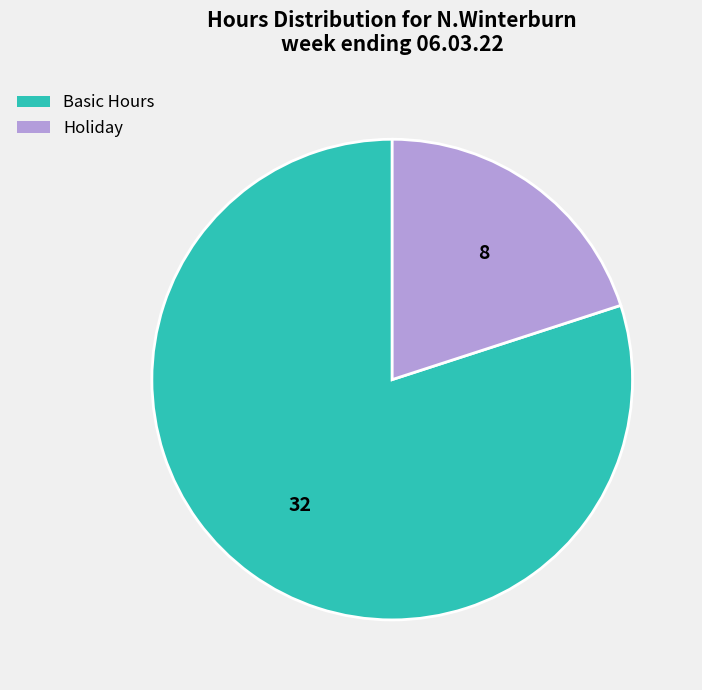

Is there a majority slice in this chart?

Yes